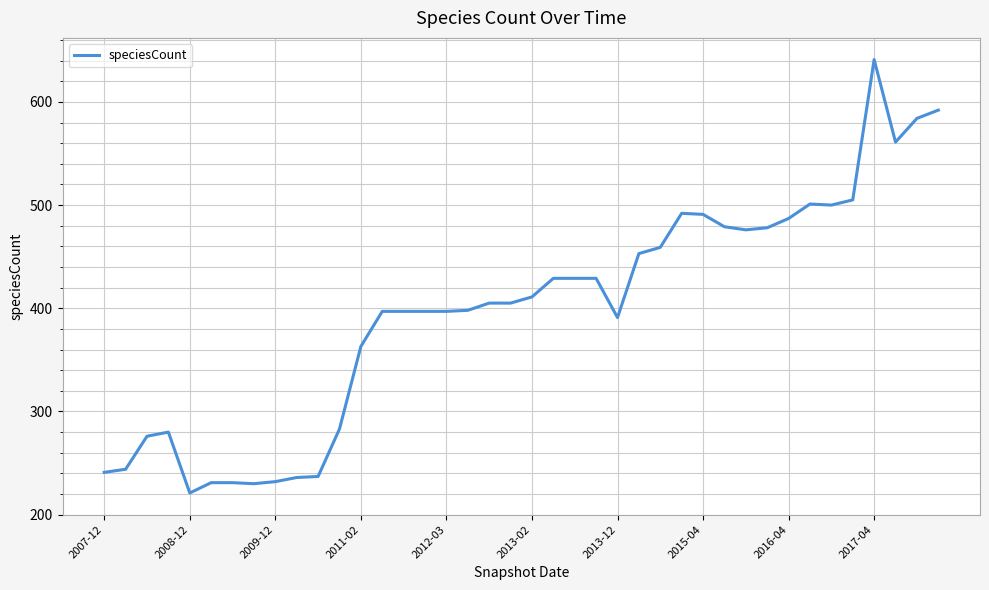

What is the difference between the maximum and minimum values?

420